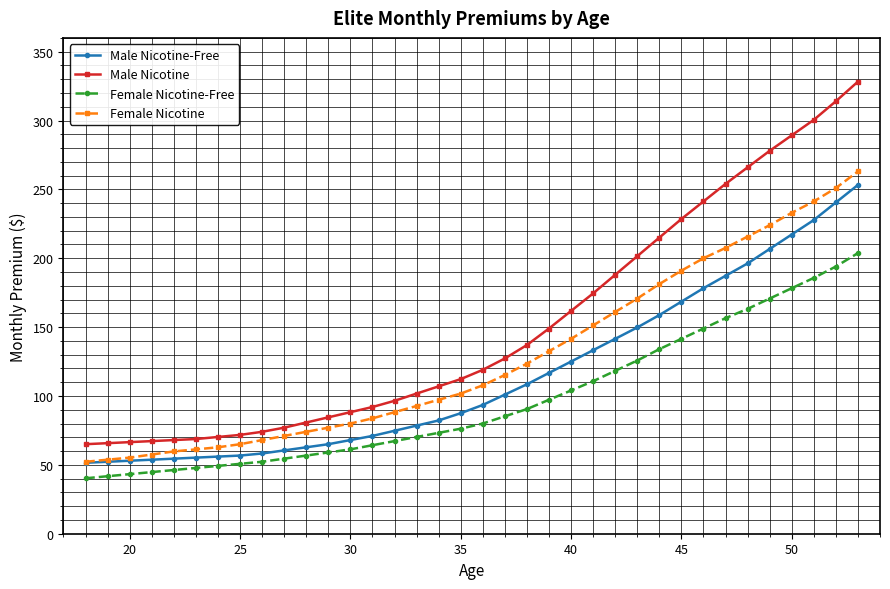

What is the value of the Female Nicotine point at the 14th from the left?

83.8